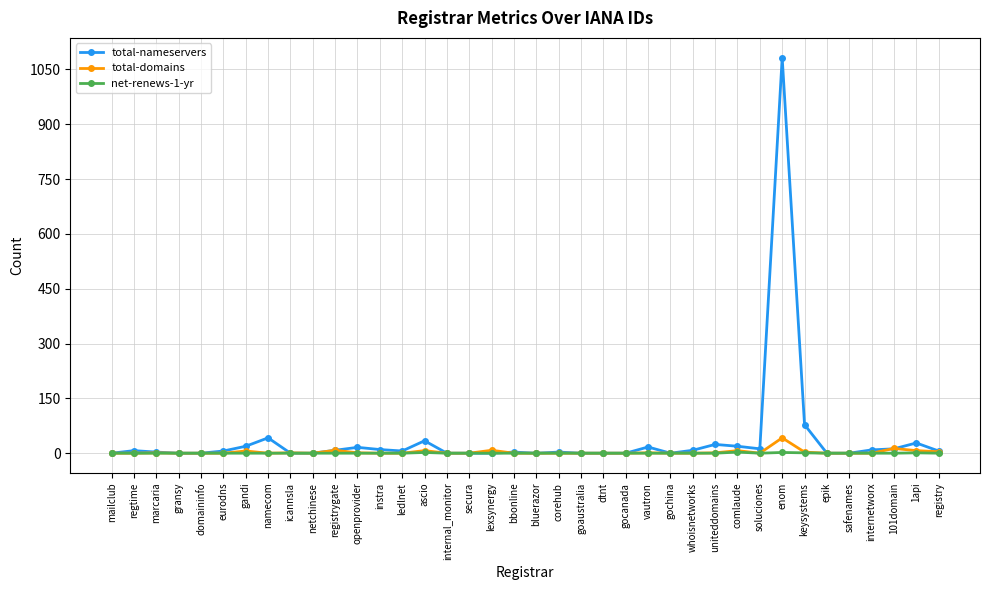

Rank the series by their maximum value, from lowest to highest.

net-renews-1-yr, total-domains, total-nameservers